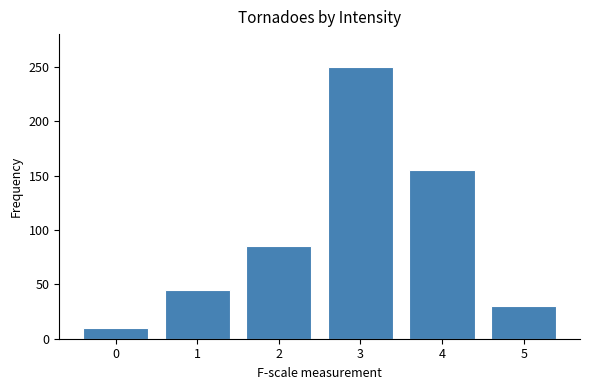

Reading left to right, extract all data points from this chart.

0=10	1=45	2=85	3=250	4=155	5=30